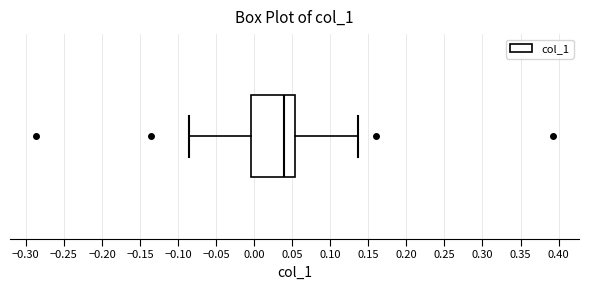

Transcribe this box plot: give where the median line is, the range the box spans, and where the two whiskers end, as read against the x-axis. The values are not printed on the chart, so give them approximately, as read against the axis.

median 0.040, box -0.005 to 0.055, whiskers -0.085 to 0.135